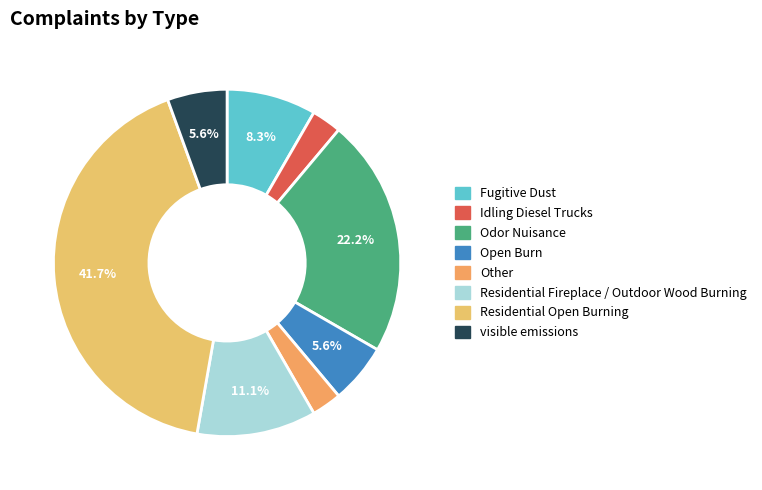

How many slices are in this pie chart?

8